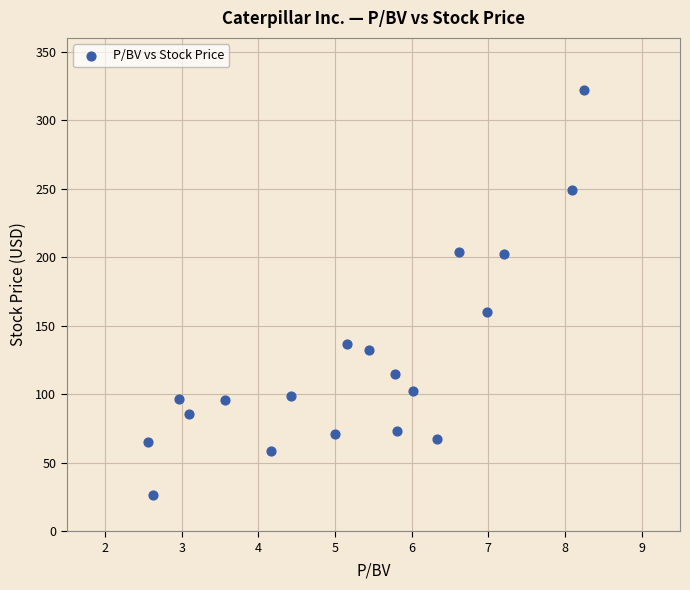

What Y value in the scatter plot is closest to 174?

160.0